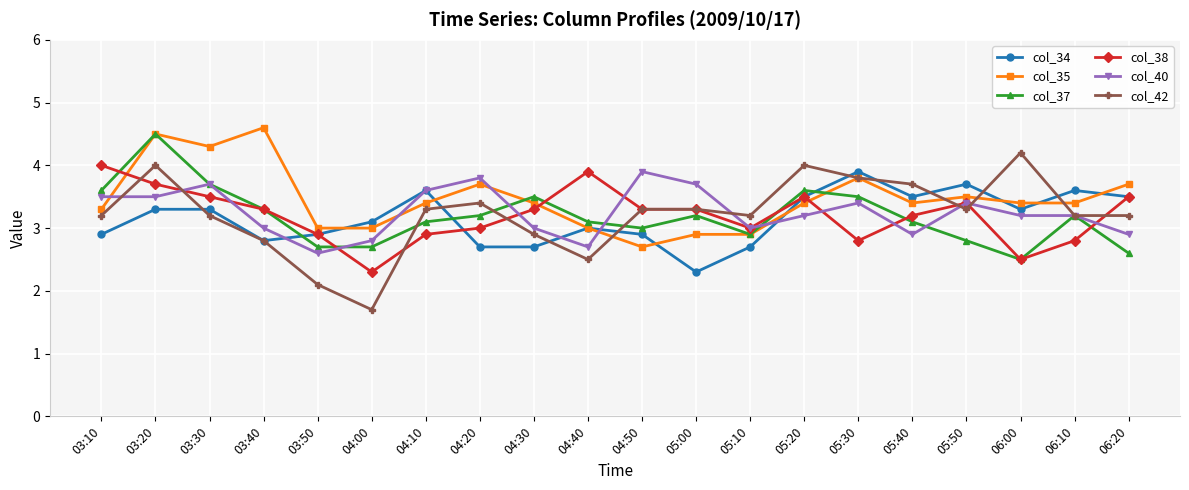

Which category has the lowest value in the col_35 series?

04:50